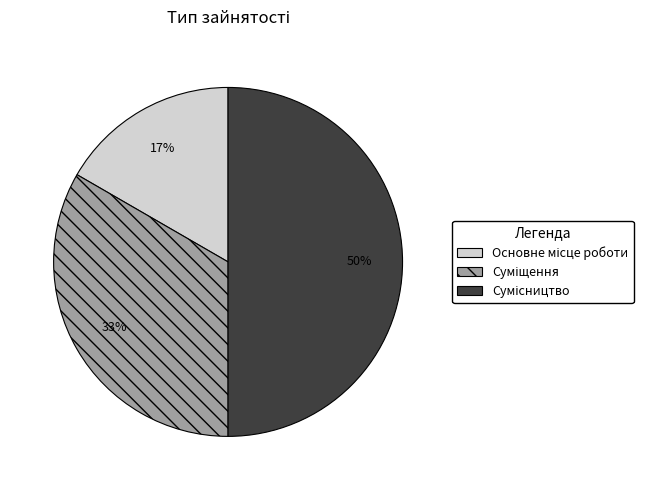

How many slices are in this pie chart?

3